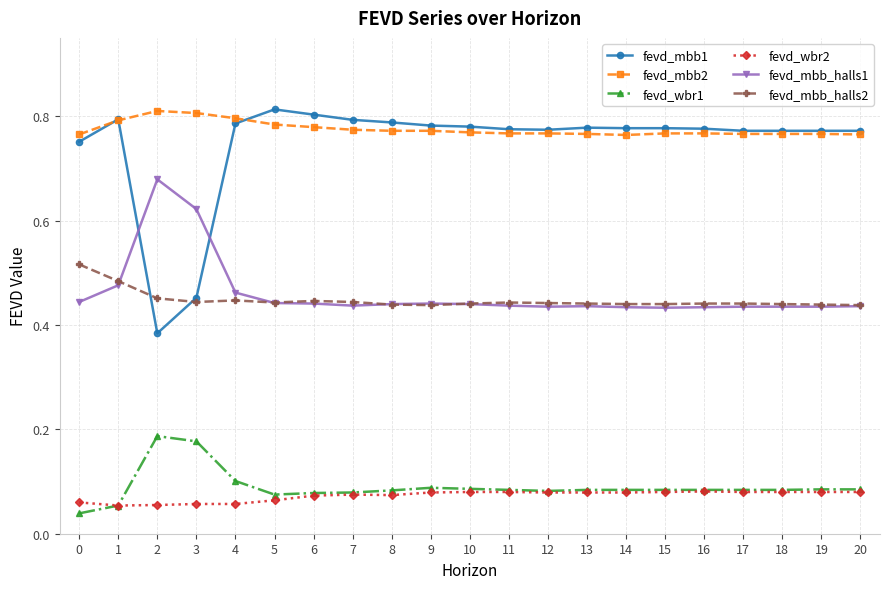

Between which two adjacent categories do fevd_mbb_halls1 and fevd_mbb1 first intersect?

1 and 2